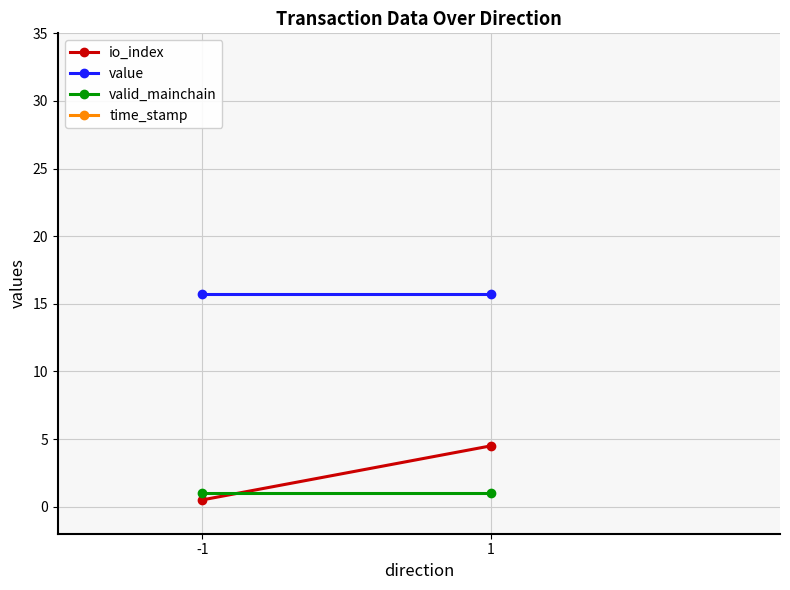

Is it true that valid_mainchain equals 0.6 at -1?

False